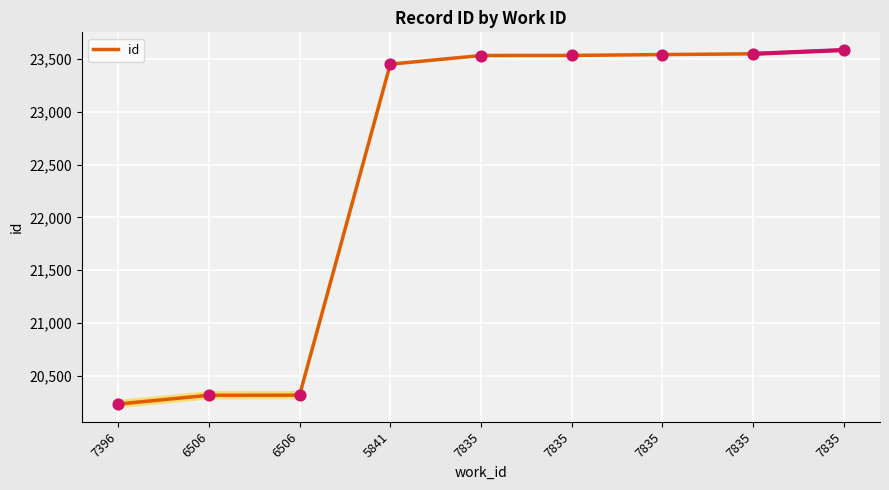

What is the change in value from 6506 to 7835?

+3268